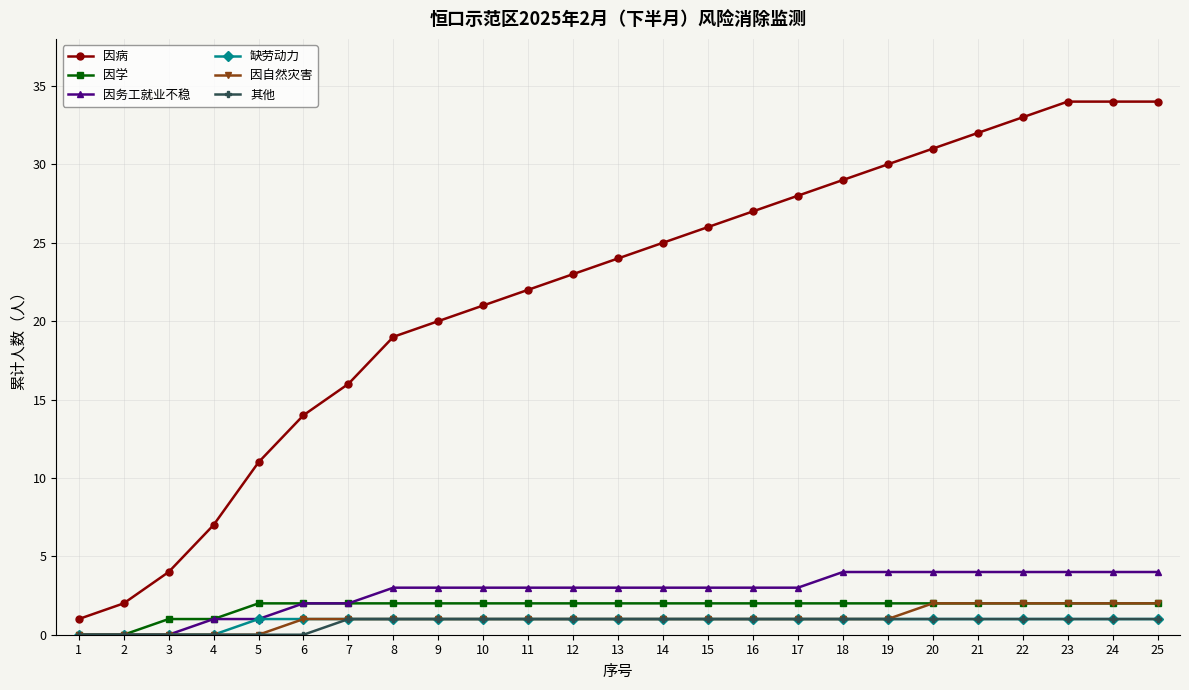

True or false: 其他 and 因病 intersect in this chart.

False